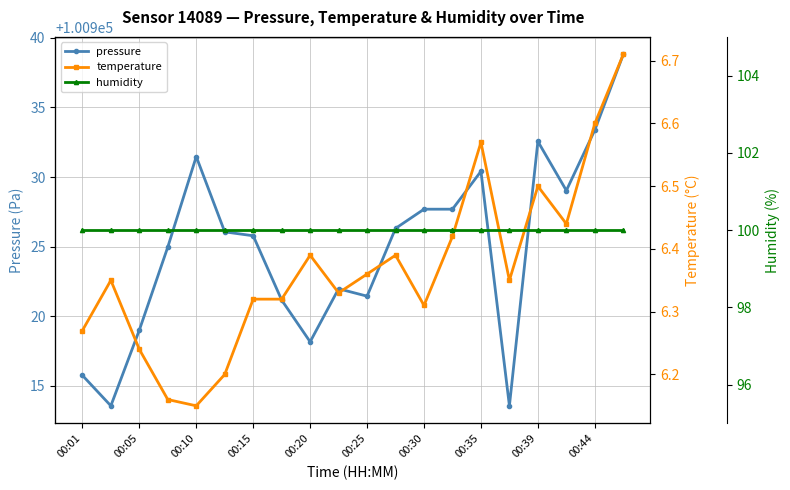

What is the greatest value displayed?

100938.8